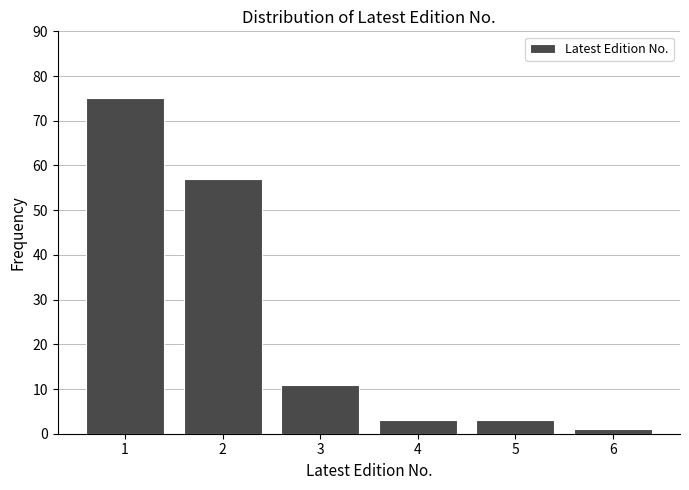

Reading left to right, list every bar in this chart as the range it spans on the x-axis followed by its height. The values are not printed on the chart, so give them approximately, as read against the axis.

0.5 to 1.5: 75
1.5 to 2.5: 57
2.5 to 3.5: 11
3.5 to 4.5: 3
4.5 to 5.5: 3
5.5 to 6.5: 1